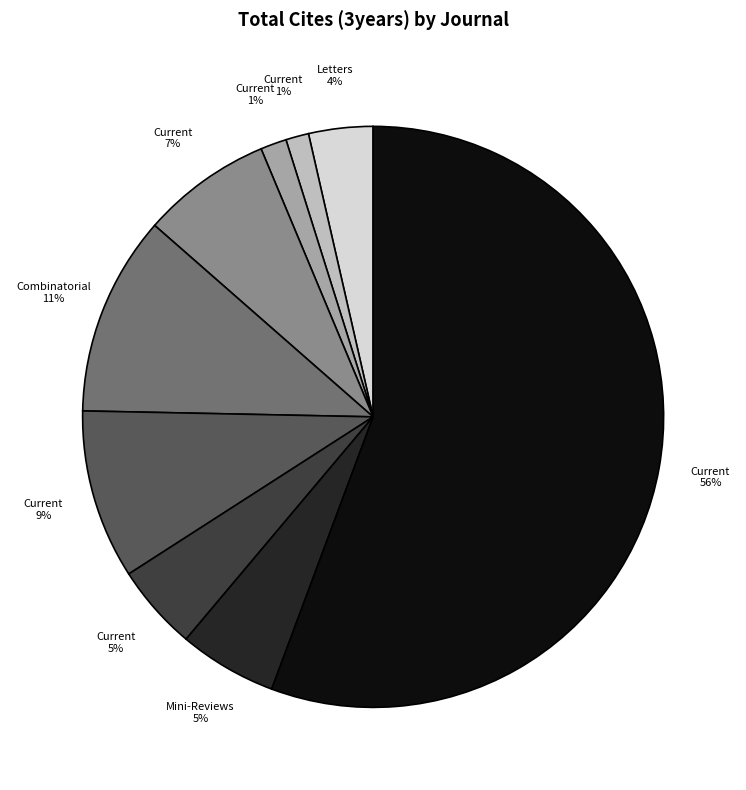

To the nearest percent, what is the average slice percentage?

11%